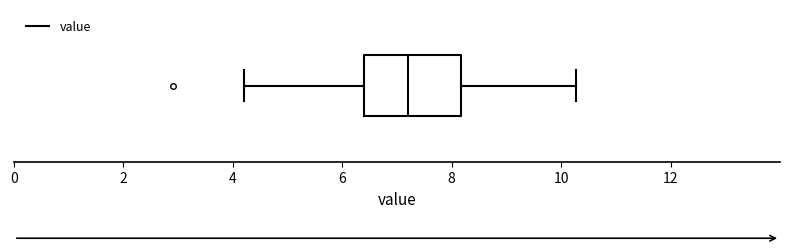

Read this box plot against the x-axis: the position of the median line, the range covered by the box, and the ends of both whiskers. The values are not printed on the chart, so give them approximately, as read against the axis.

median 7.2, box 6.4 to 8.2, whiskers 4.2 to 10.2